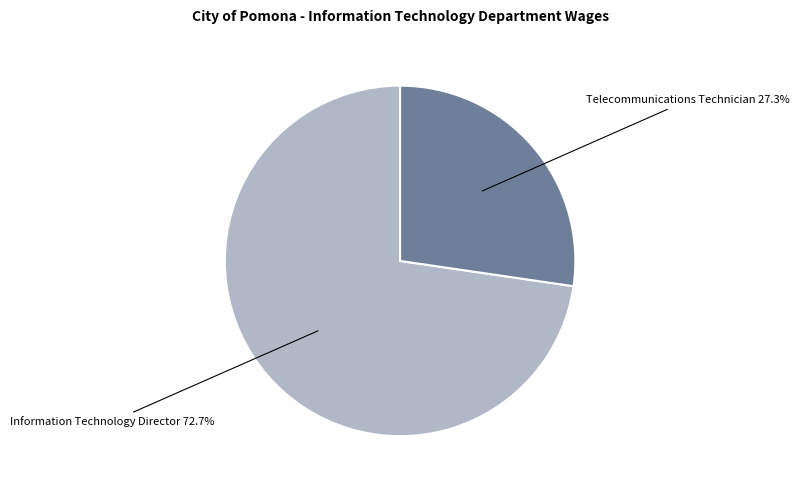

Which category has the smallest portion of the pie?

Telecommunications Technician